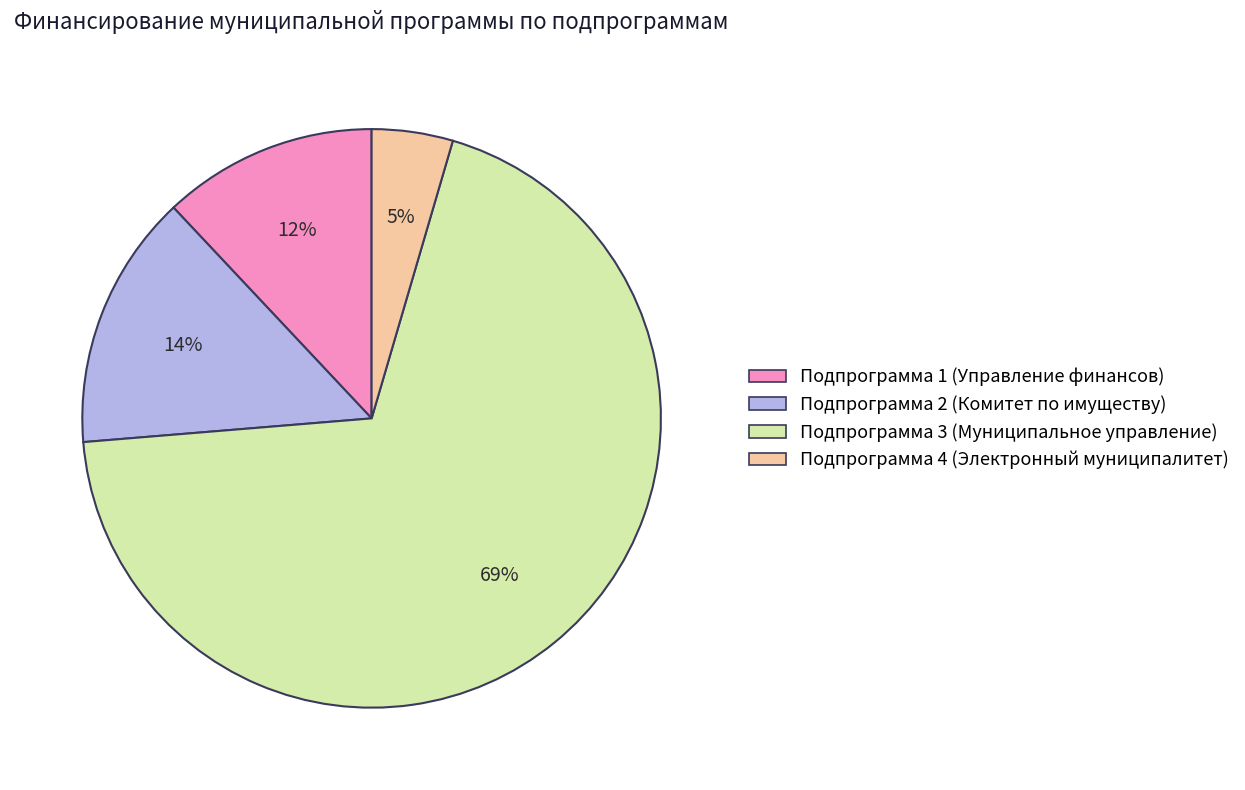

What is the smallest slice in the pie chart?

Подпрограмма 4 (Электронный муниципалитет)